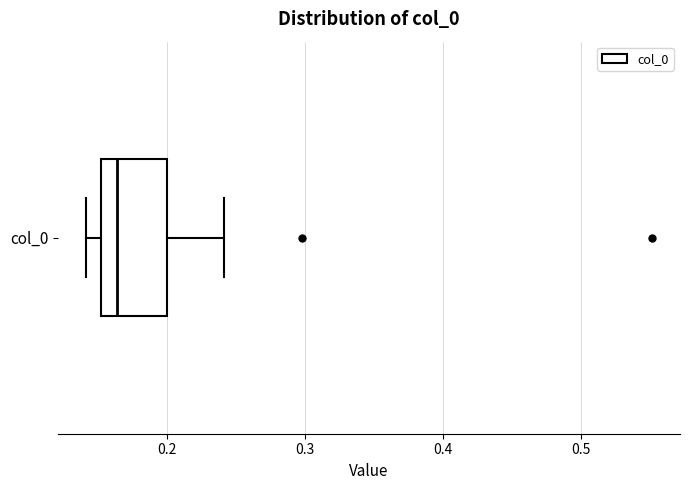

Transcribe this box plot: give where the median line is, the range the box spans, and where the two whiskers end, as read against the x-axis. The values are not printed on the chart, so give them approximately, as read against the axis.

median 0.16, box 0.15 to 0.20, whiskers 0.14 to 0.24